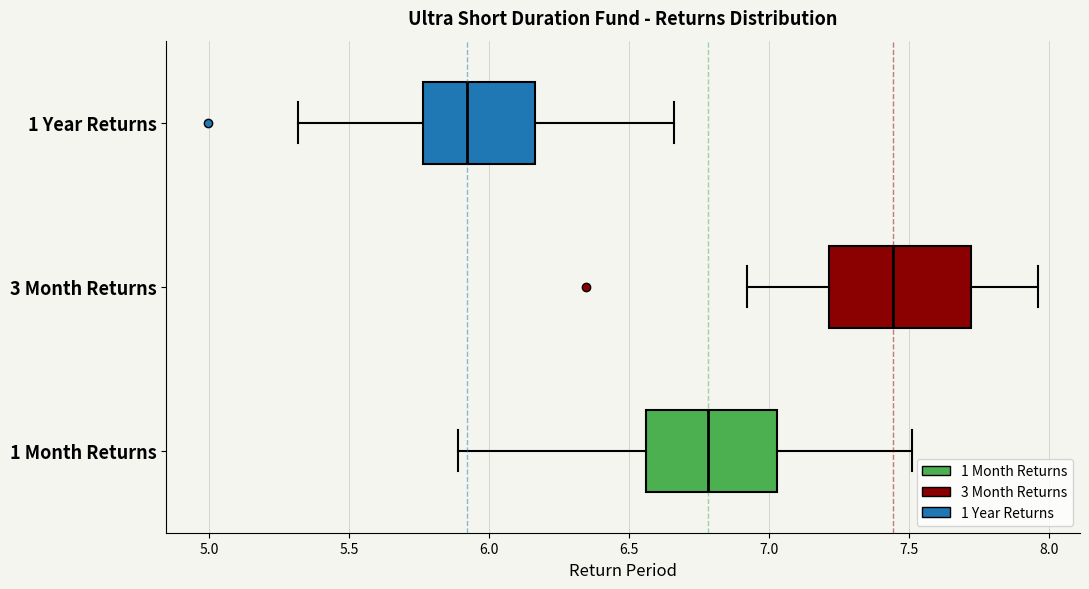

Reading bottom to top, transcribe this box plot: for each box, give where its median line is, the range the box spans, and where its two whiskers end, as read against the x-axis. The values are not printed on the chart, so give them approximately, as read against the axis.

1 Month Returns: median 6.80, box 6.55 to 7.05, whiskers 5.90 to 7.50
3 Month Returns: median 7.45, box 7.20 to 7.70, whiskers 6.90 to 7.95
1 Year Returns: median 5.90, box 5.75 to 6.15, whiskers 5.30 to 6.65